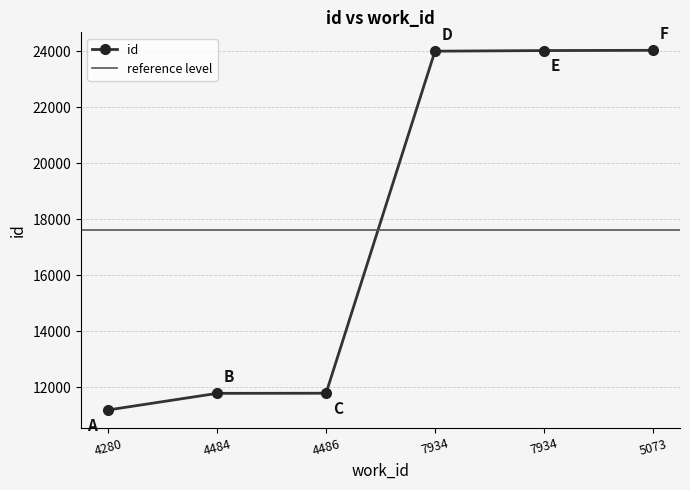

Reading right to left, list all the values displayed in this chart.

5073=24042	7934=24033	7934=24011	4486=11788	4484=11784	4280=11191